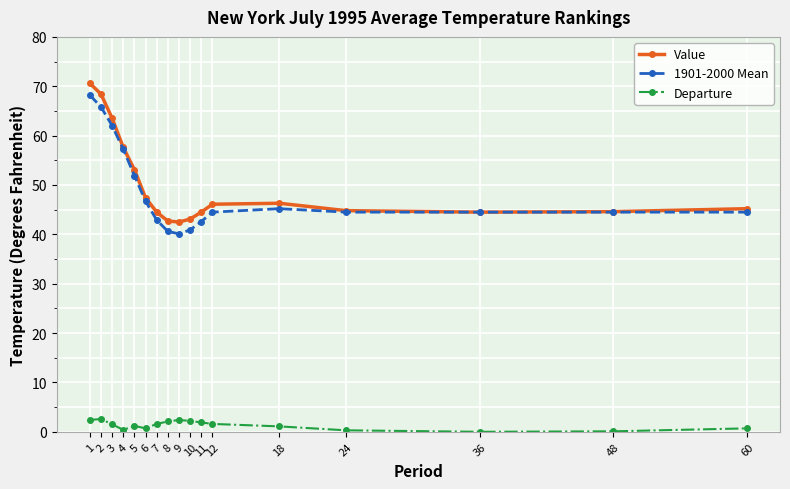

What is the difference between the maximum and minimum values in the 1901-2000 Mean series?

28.1